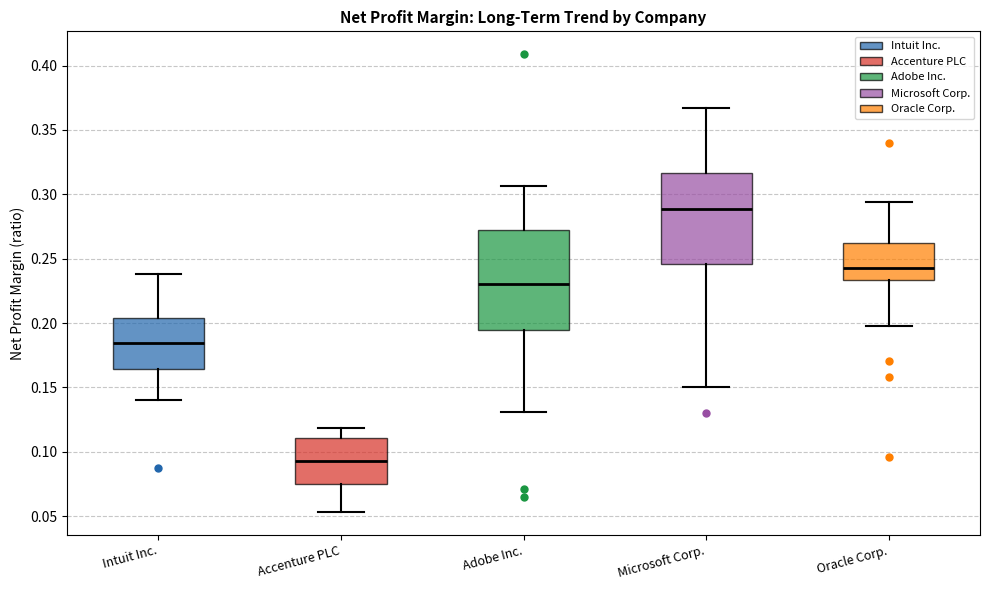

Which box's median line is the highest?

Microsoft Corp.